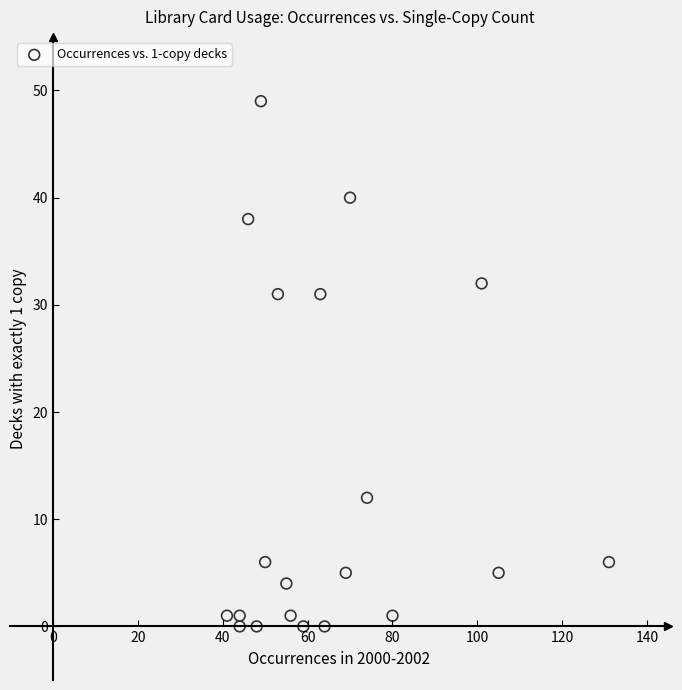

What is the range of X values (max minus min)?

90